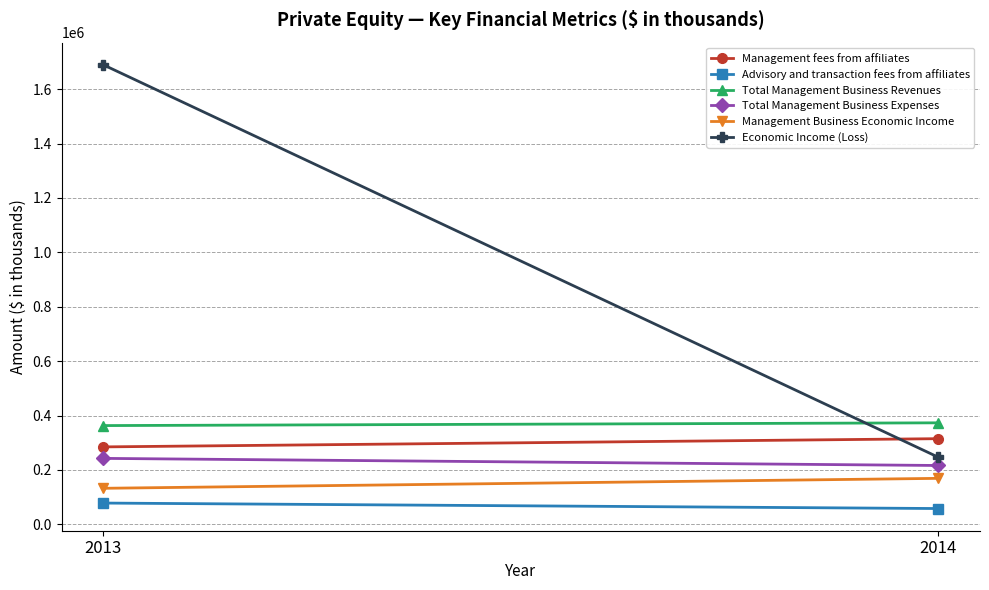

What is the approximate value of Economic Income (Loss) at 2014, to the nearest 10?

246980